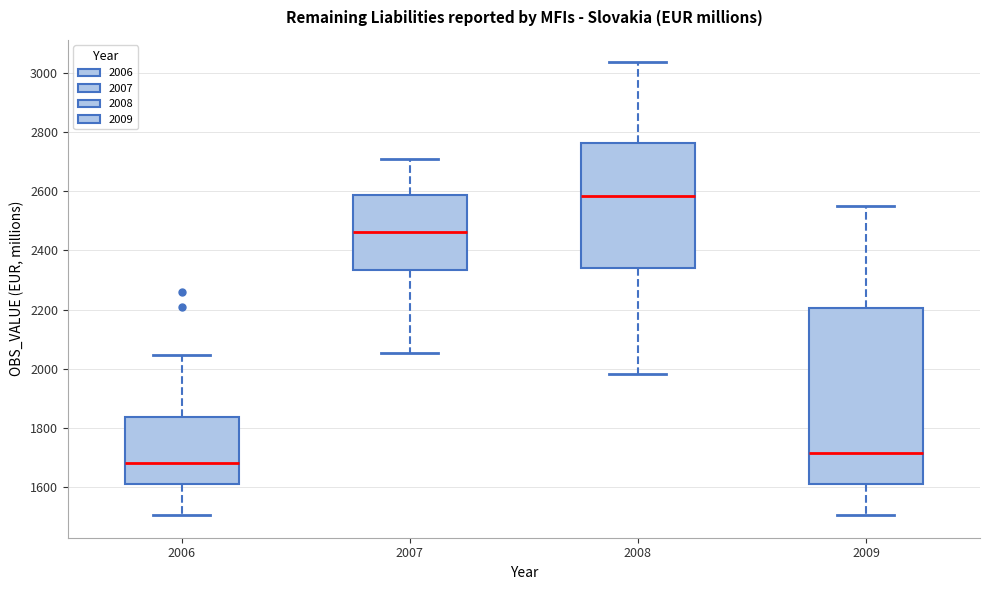

Which box has the lowest median line?

2006